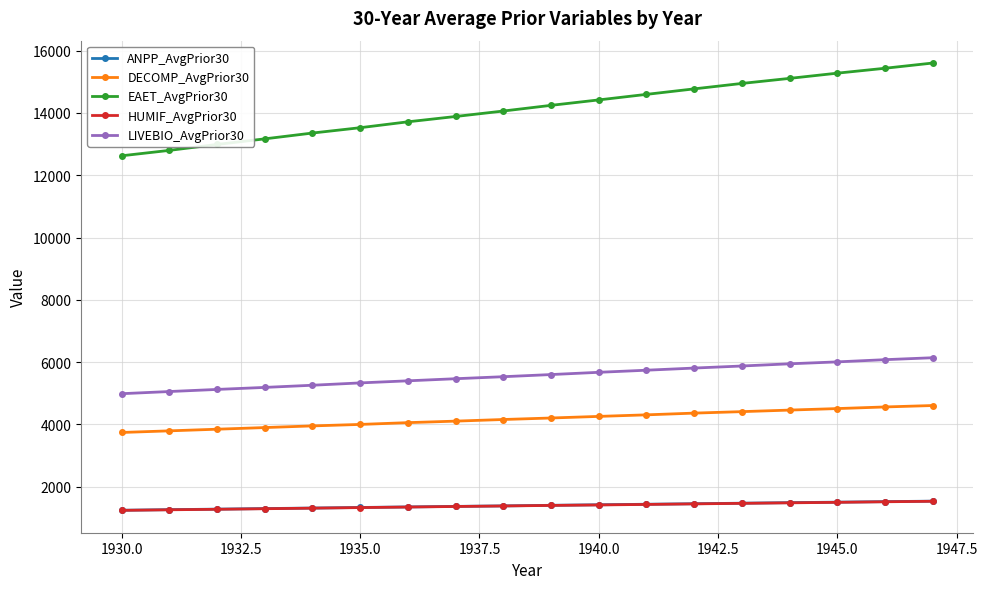

What is the greatest value displayed?

15602.7